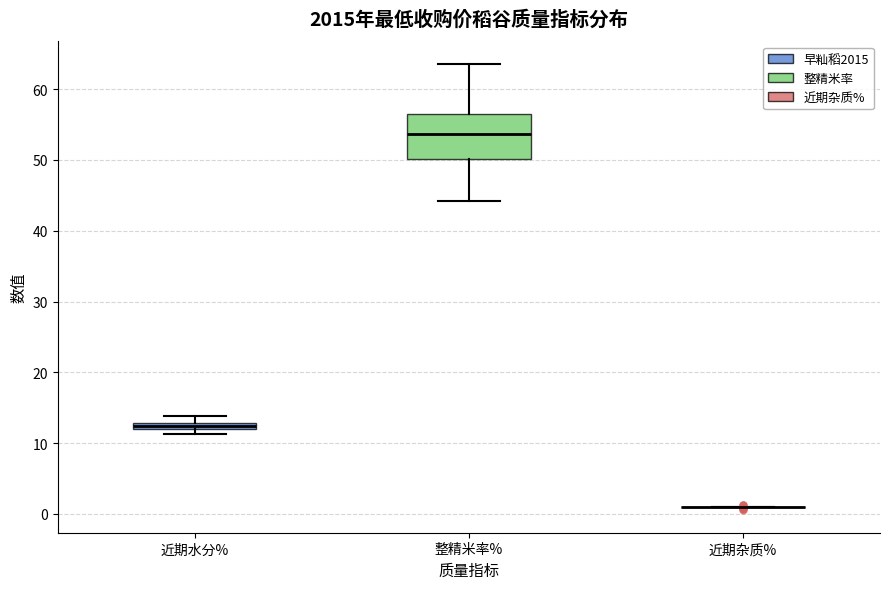

Where is the upper edge of the box for 近期水分% on the y-axis? The values are not printed on the chart, so give them approximately, as read against the axis.

13